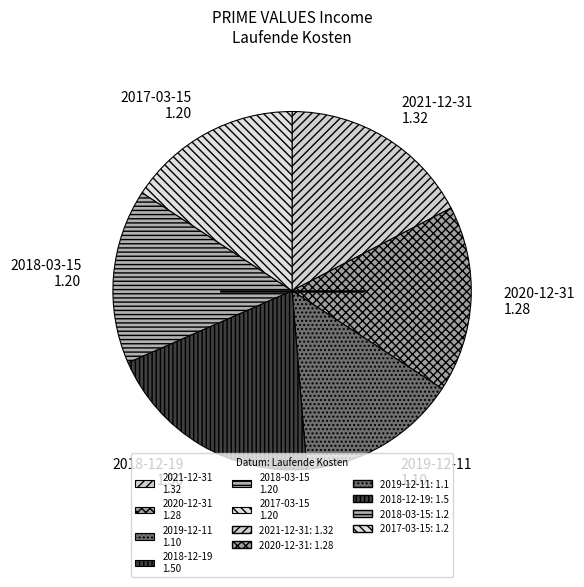

How many segments does this pie chart have?

6